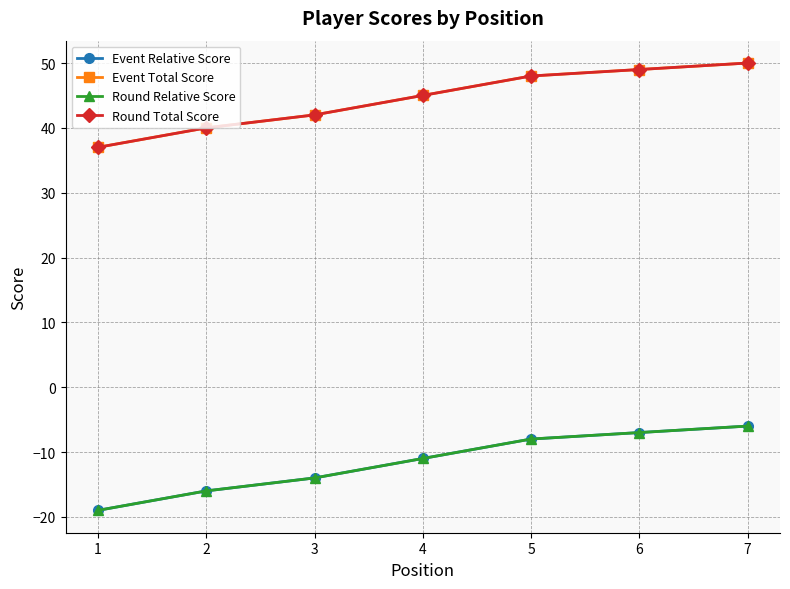

True or false: Round Total Score has a value of 40 at 2.

True